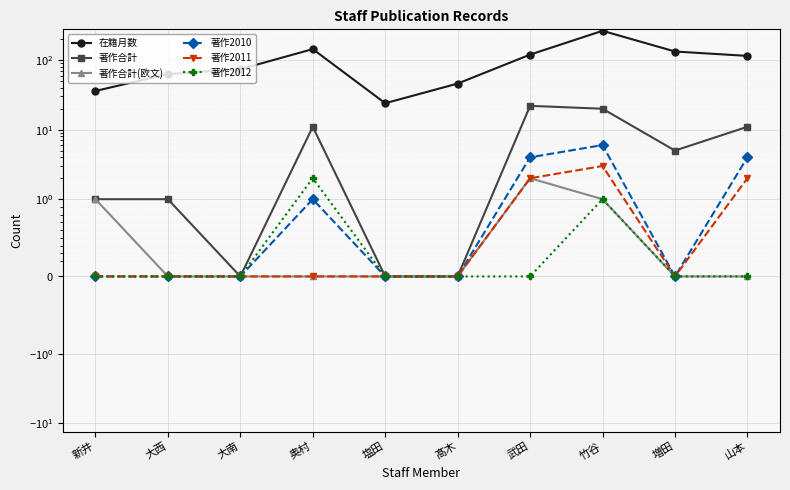

What is the difference between the maximum and minimum values in the 著作合計(欧文) series?

2